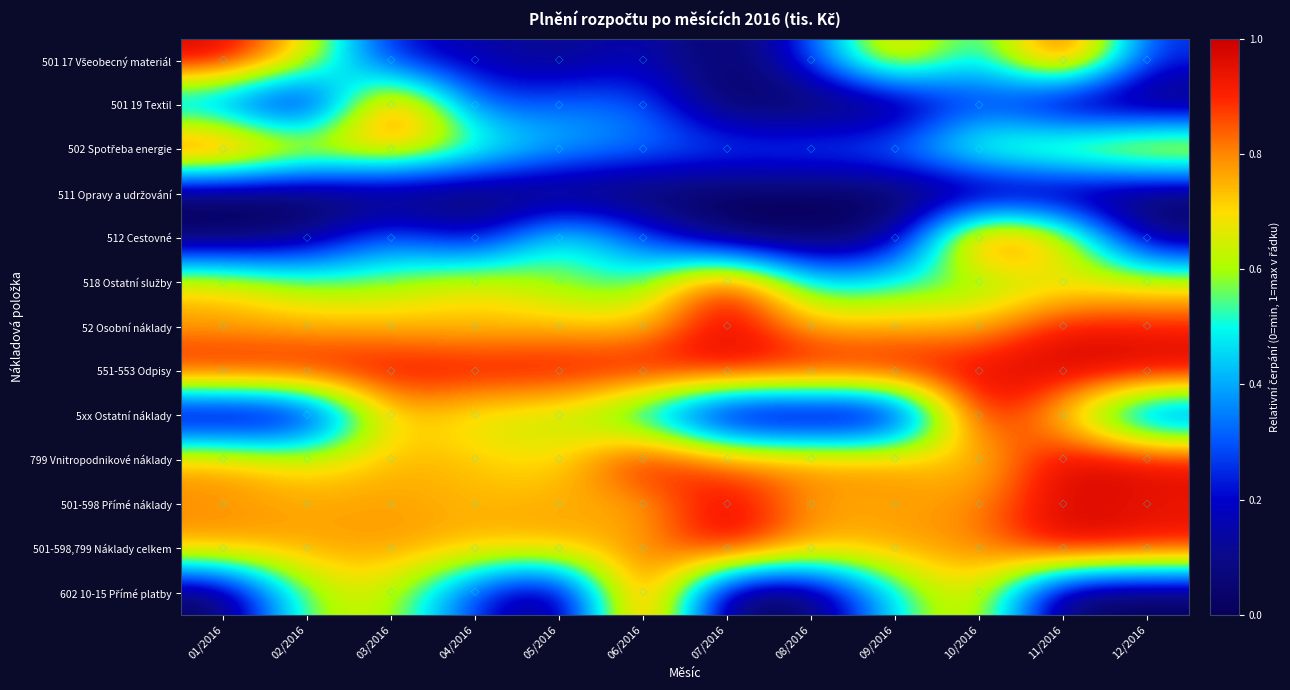

What is the total value across all series at 09/2016?

6.3